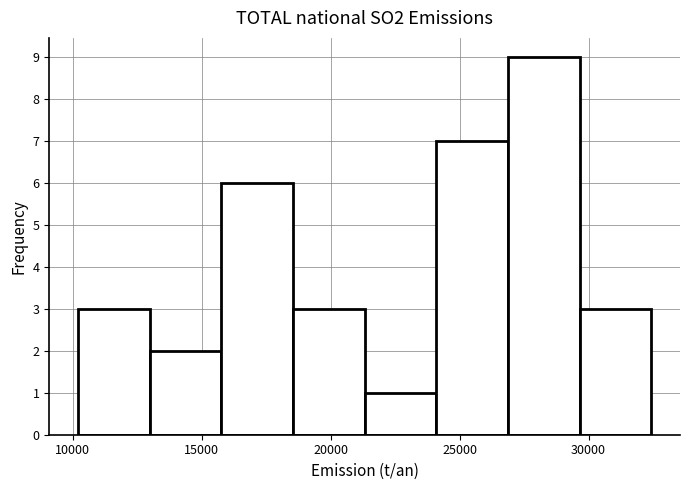

Reading left to right, list every bar in this chart as the range it spans on the x-axis followed by its height. Neither the bar edges nor the heights are printed on the chart, so give them approximately, as read against the axes.

10000 to 13000: 3
13000 to 16000: 2
16000 to 18500: 6
18500 to 21500: 3
21500 to 24000: 1
24000 to 27000: 7
27000 to 29500: 9
29500 to 32500: 3